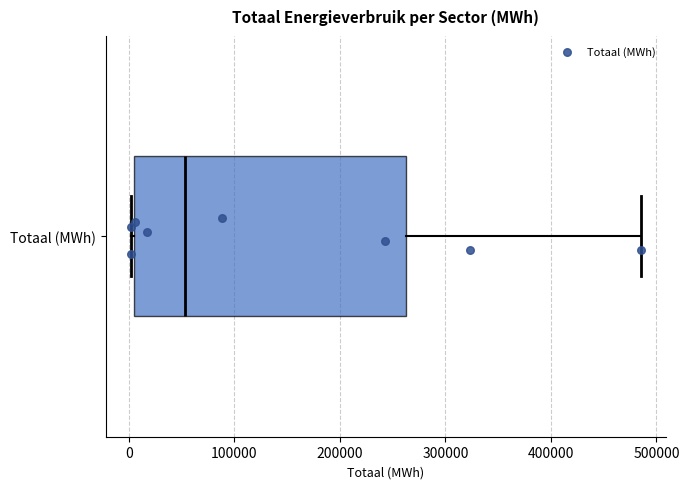

Transcribe this box plot: give where the median line is, the range the box spans, and where the two whiskers end, as read against the x-axis. The values are not printed on the chart, so give them approximately, as read against the axis.

median 50000, box 0 to 260000, whiskers 0 to 480000